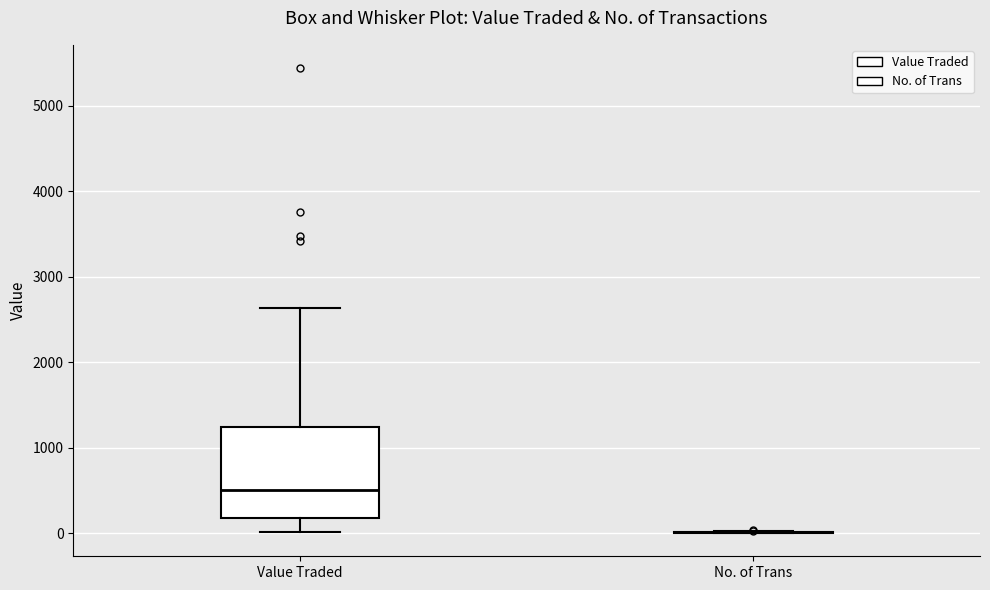

Reading left to right, read every box against the y-axis: the position of its median line, the range the box covers, and the ends of its whiskers. The values are not printed on the chart, so give them approximately, as read against the axis.

Value Traded: median 500, box 200 to 1200, whiskers 0 to 2600
No. of Trans: box collapsed to a line at 0, whiskers 0 to 0